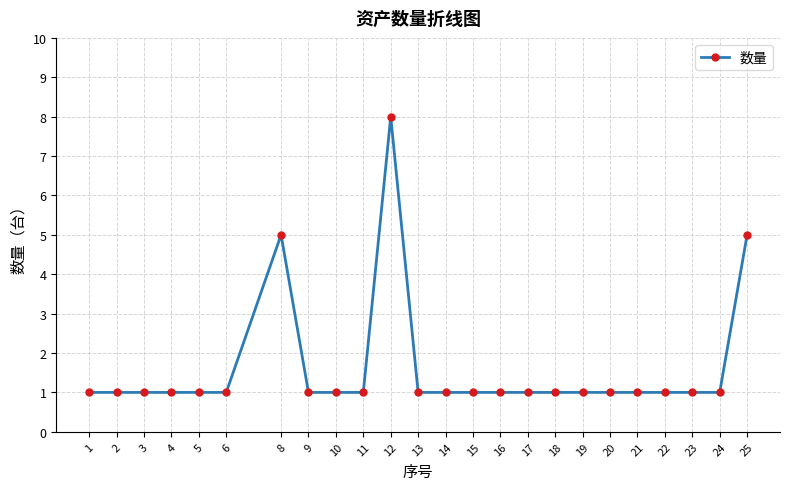

At which category does the chart reach its peak across all series?

12